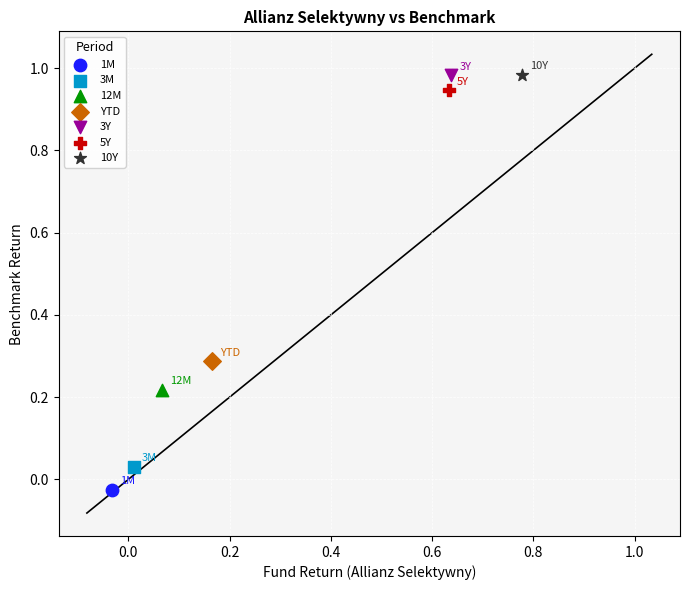

What are all the series names shown in the legend?

1M, 3M, 12M, YTD, 3Y, 5Y, 10Y